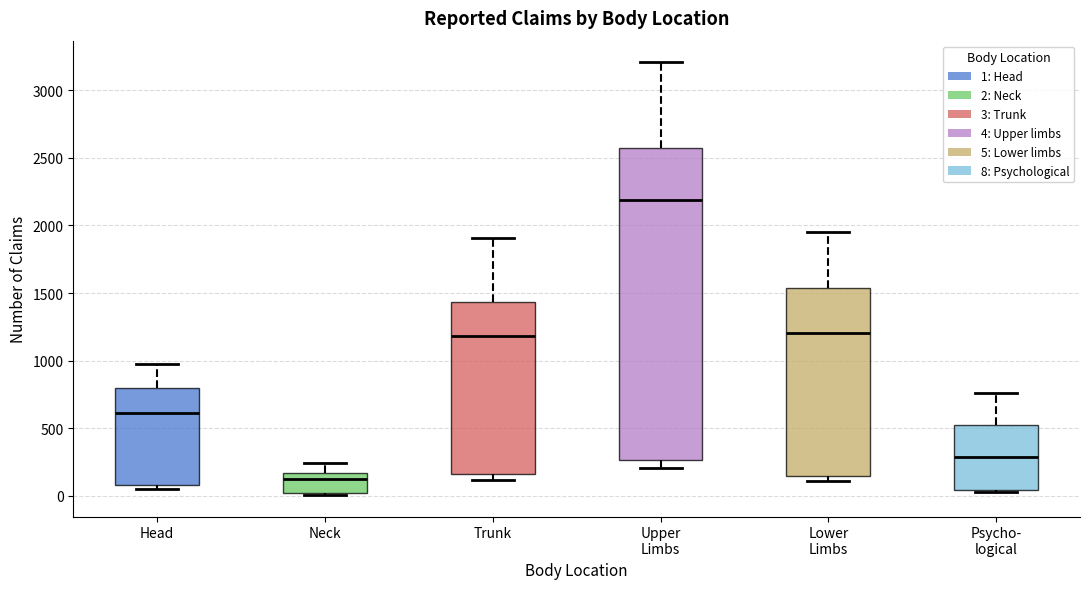

Where does the median line of the box for Lower Limbs sit on the y-axis? The values are not printed on the chart, so give them approximately, as read against the axis.

1200